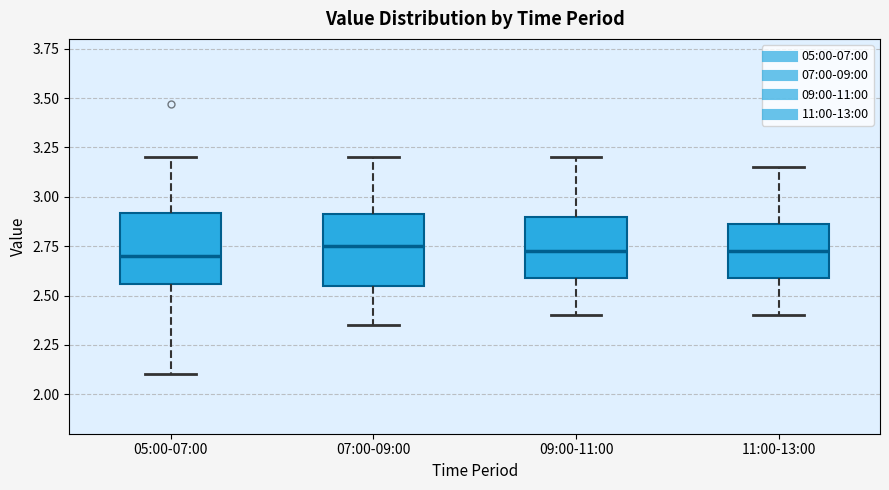

Reading left to right, transcribe this box plot: for each box, give where its median line is, the range the box spans, and where its two whiskers end, as read against the y-axis. The values are not printed on the chart, so give them approximately, as read against the axis.

05:00-07:00: median 2.70, box 2.55 to 2.90, whiskers 2.10 to 3.20
07:00-09:00: median 2.75, box 2.55 to 2.90, whiskers 2.35 to 3.20
09:00-11:00: median 2.75, box 2.60 to 2.90, whiskers 2.40 to 3.20
11:00-13:00: median 2.75, box 2.60 to 2.85, whiskers 2.40 to 3.15